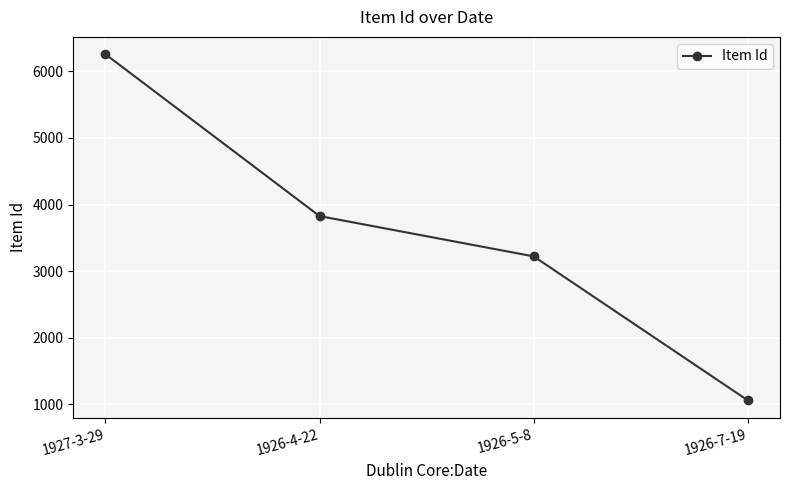

What is the difference between the second highest and minimum values?

2768